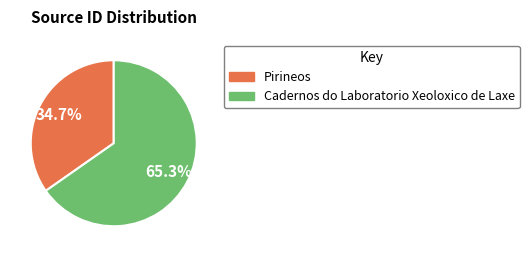

To the nearest percent, what is the average slice percentage?

50%